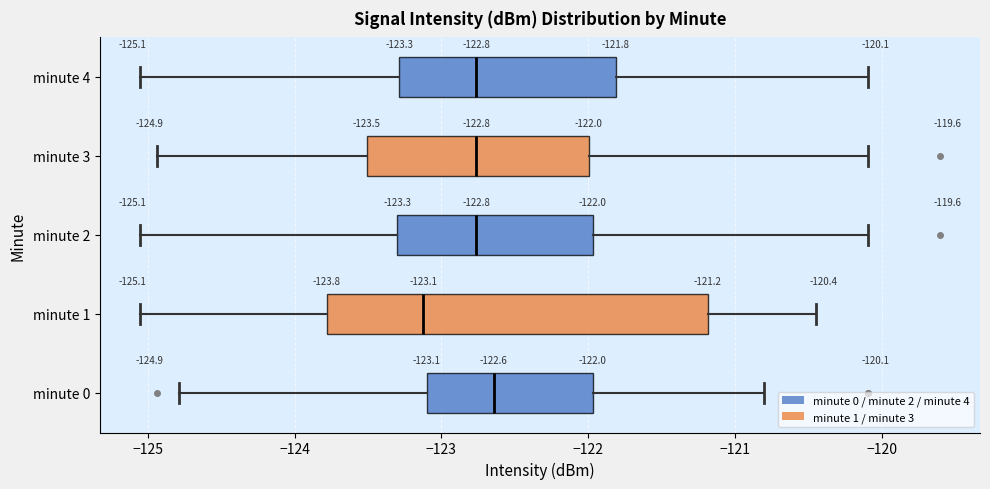

Which box is the widest, from its left edge to its right edge?

minute 1